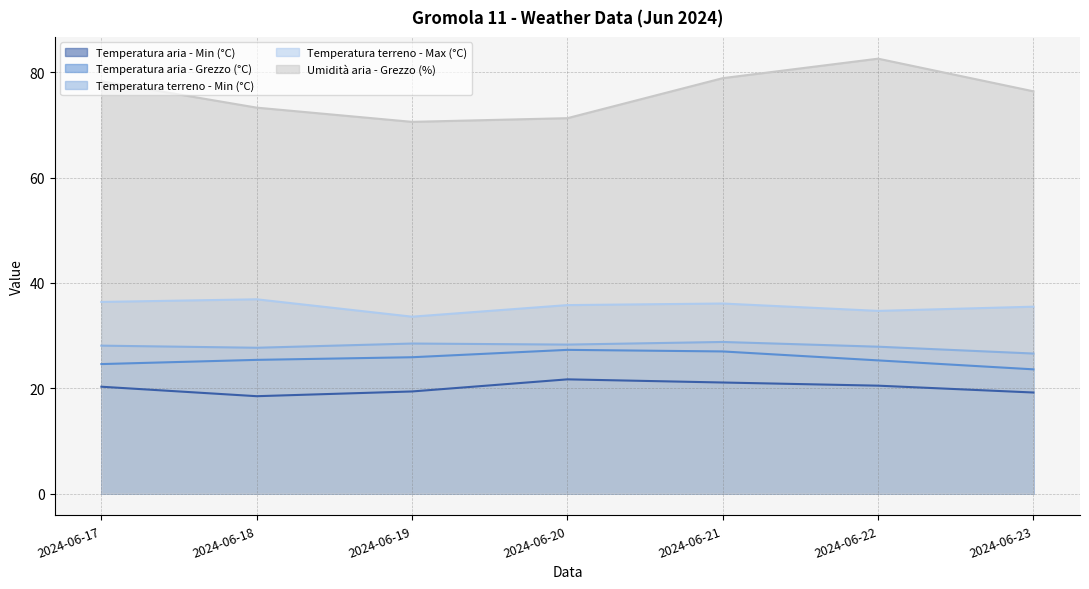

True or false: Temperatura aria - Min (°C) and Umidità aria - Grezzo (%) intersect in this chart.

False